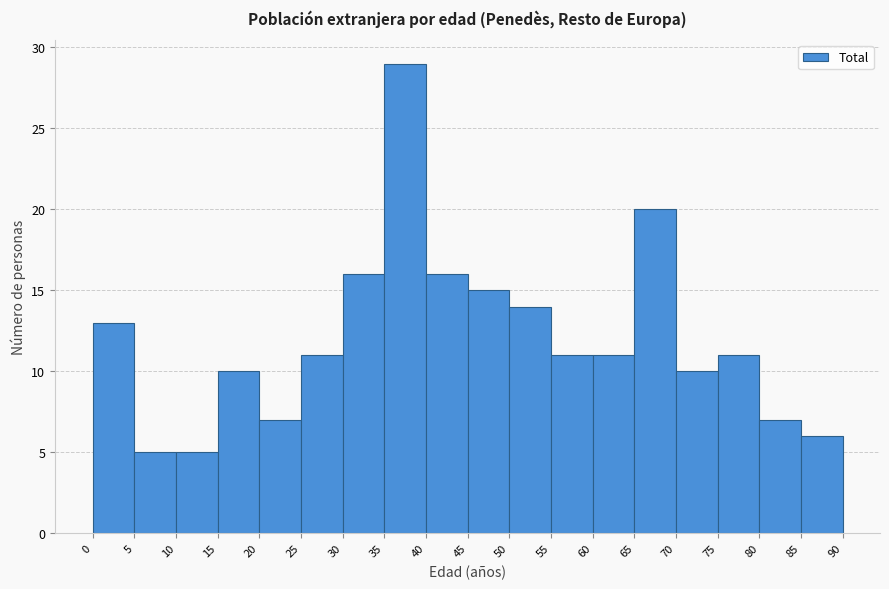

Which range on the x-axis has the tallest bar?

35 to 40